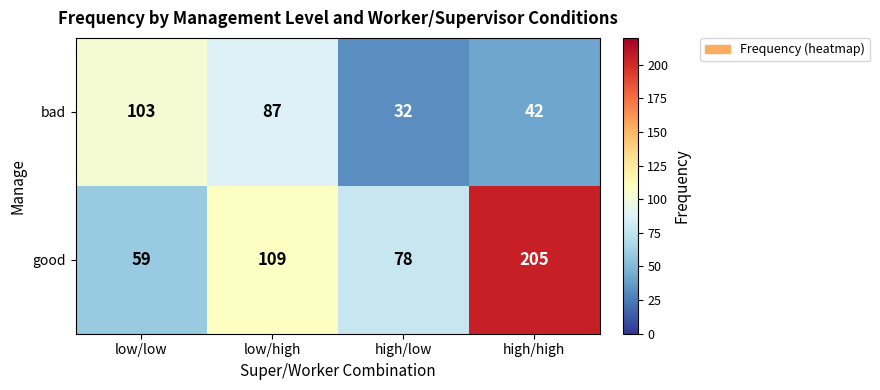

Rank the series by their average value, from lowest to highest.

bad, good